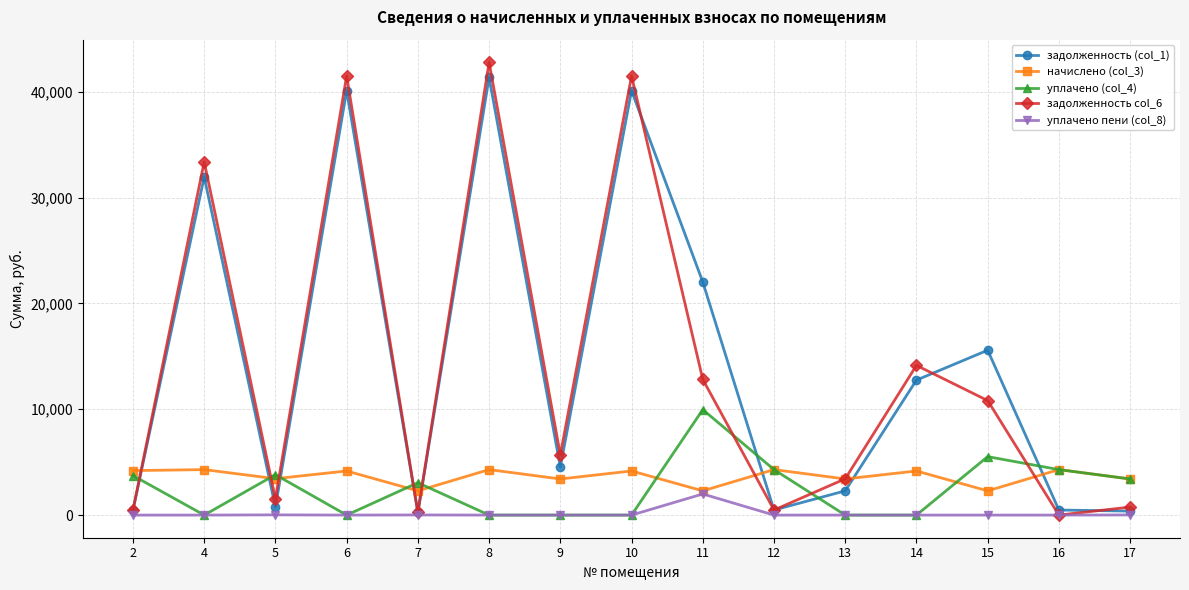

Is this an area chart (filled region under the line)?

No